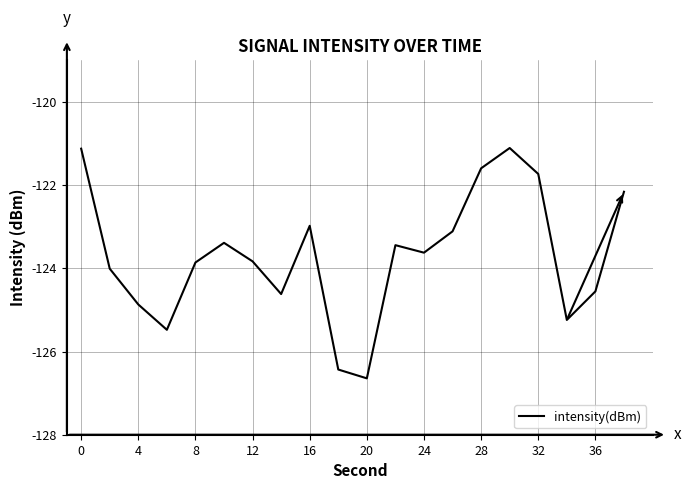

What is the smallest value displayed?

-126.6